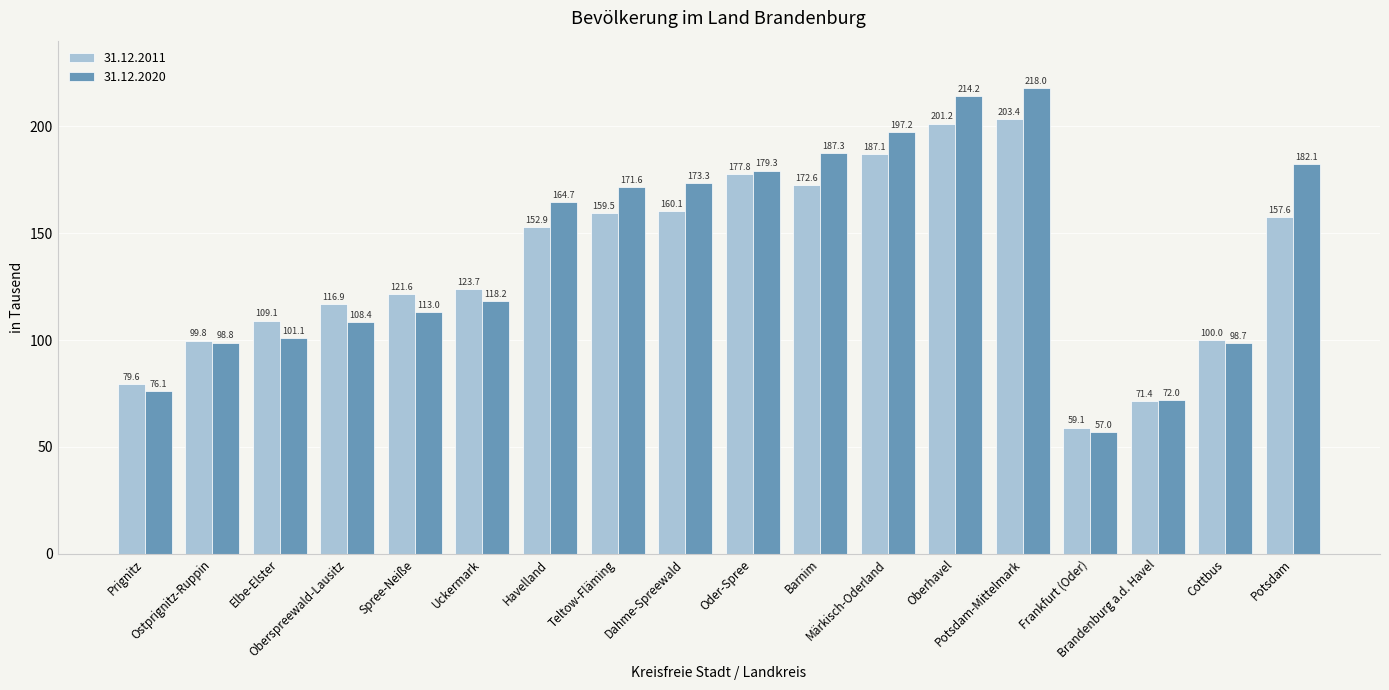

Between Potsdam-Mittelmark and Brandenburg a.d. Havel, which series saw the biggest shift?

31.12.2020